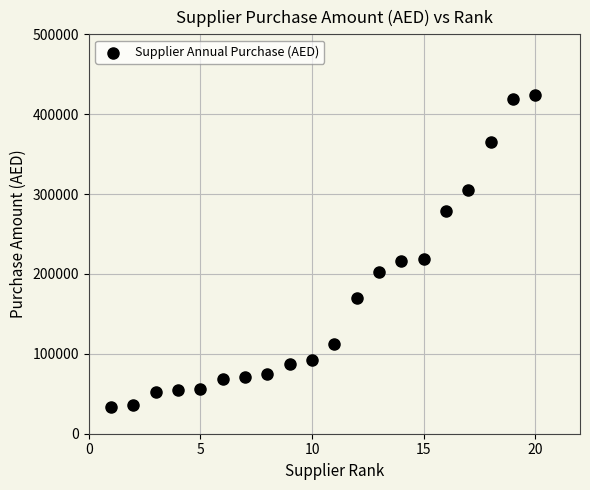

What is the range of Y values (max minus min)?

390171